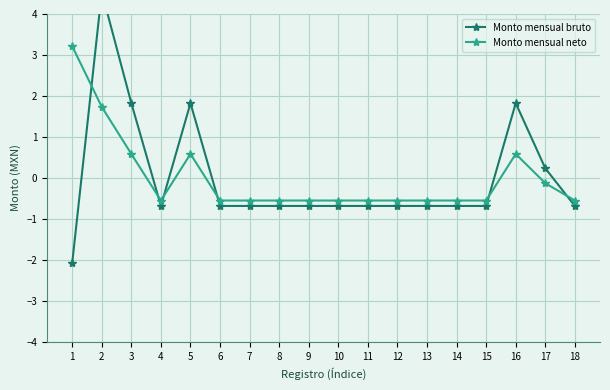

Reading right to left, extract all data points from this chart.

Monto mensual bruto: -0.7	0.2	1.8	-0.7	-0.7	-0.7	-0.7	-0.7	-0.7	-0.7	-0.7	-0.7	-0.7	1.8	-0.7	1.8	4.5	-2.1
Monto mensual neto: -0.5	-0.1	0.6	-0.5	-0.5	-0.5	-0.5	-0.5	-0.5	-0.5	-0.5	-0.5	-0.5	0.6	-0.5	0.6	1.7	3.2